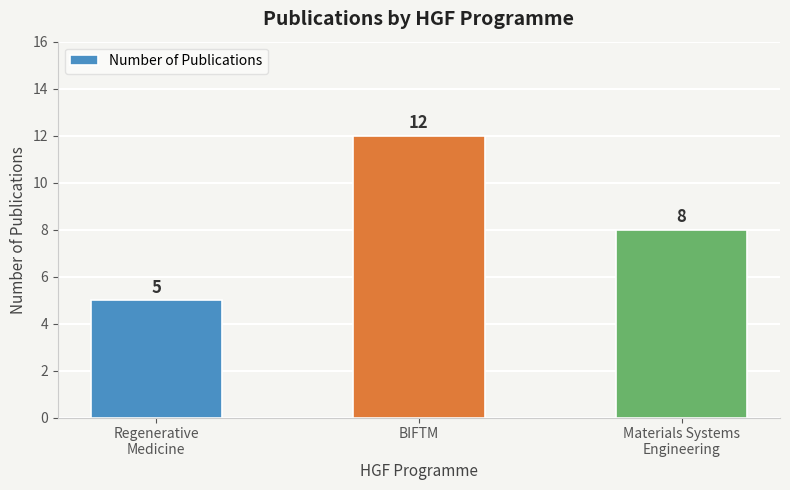

What is the average value?

8